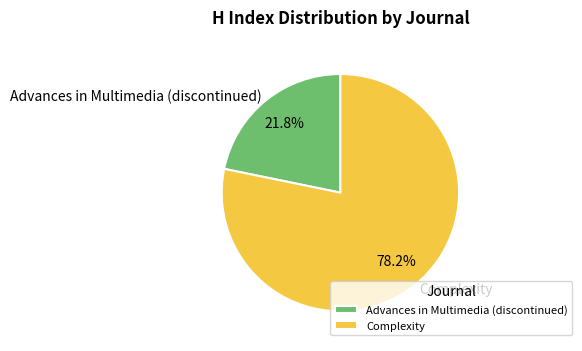

Combined, do Advances in Multimedia (discontinued) and Complexity account for over 50%?

Yes